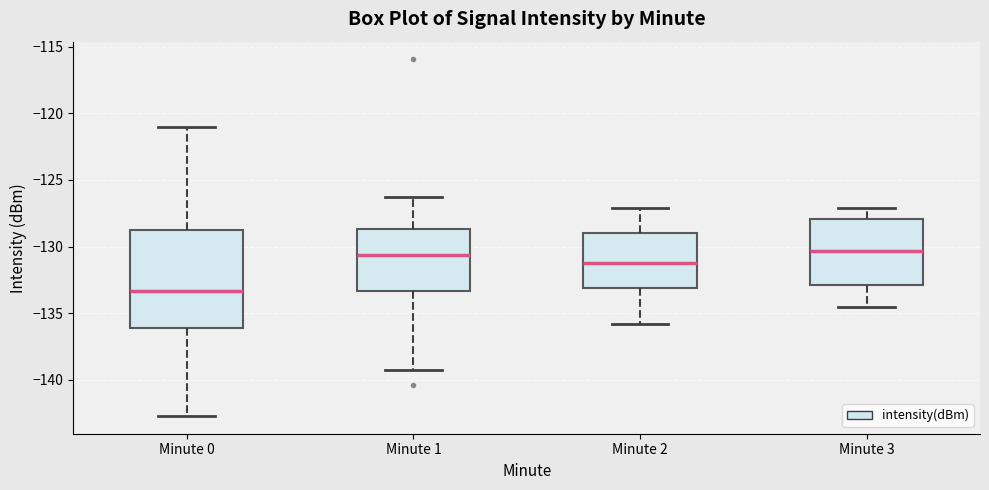

Which box is the tallest, from its lower edge to its upper edge?

Minute 0